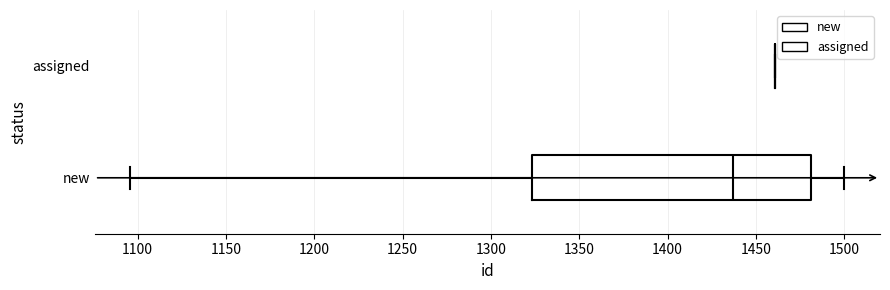

Reading bottom to top, transcribe this box plot: for each box, give where its median line is, the range the box spans, and where its two whiskers end, as read against the x-axis. The values are not printed on the chart, so give them approximately, as read against the axis.

new: median 1435, box 1325 to 1480, whiskers 1095 to 1500
assigned: box collapsed to a line at 1460, whiskers 1460 to 1460